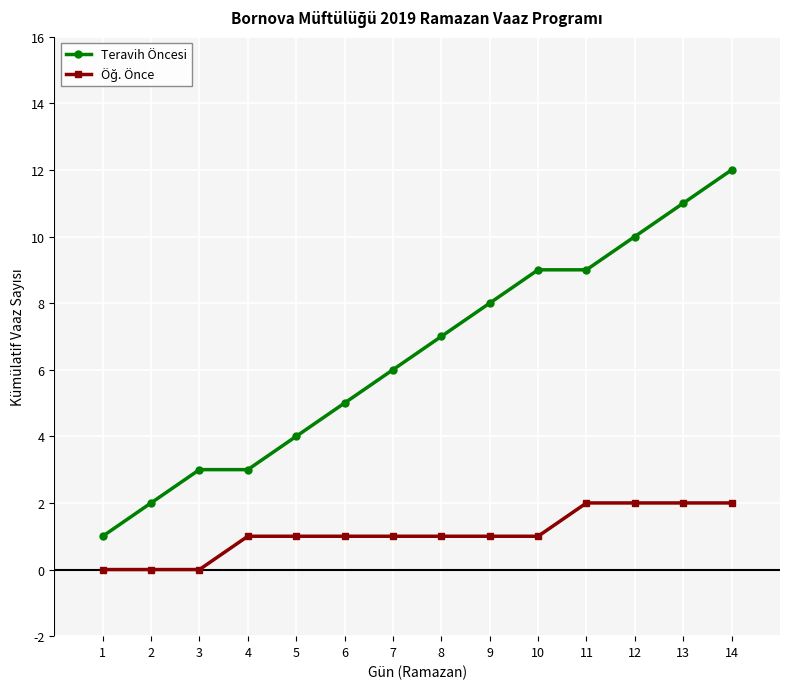

What is the maximum value shown in the chart?

12